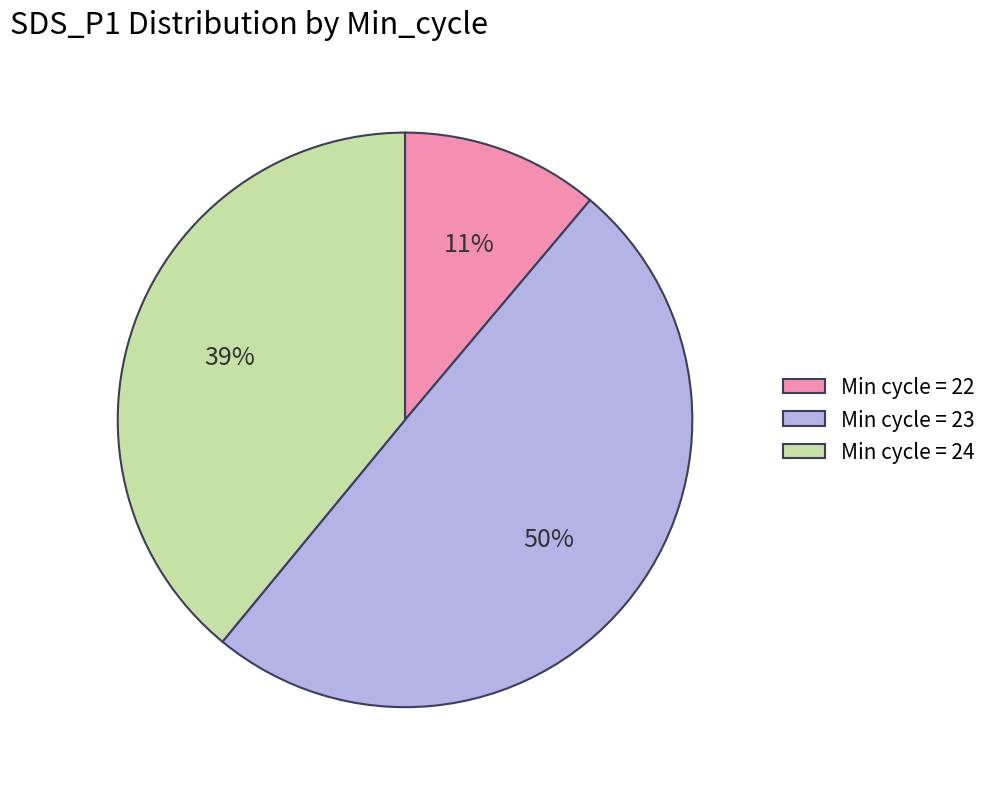

Does Min cycle = 24 account for over 50% of the chart?

No